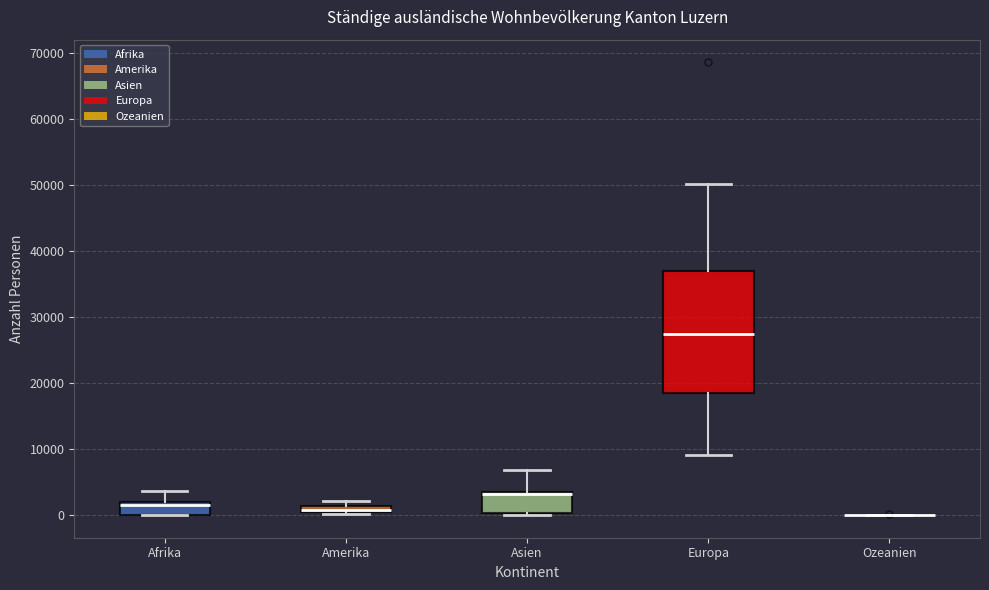

Comparing the boxes themselves (not the whiskers), which one is the tallest?

Europa